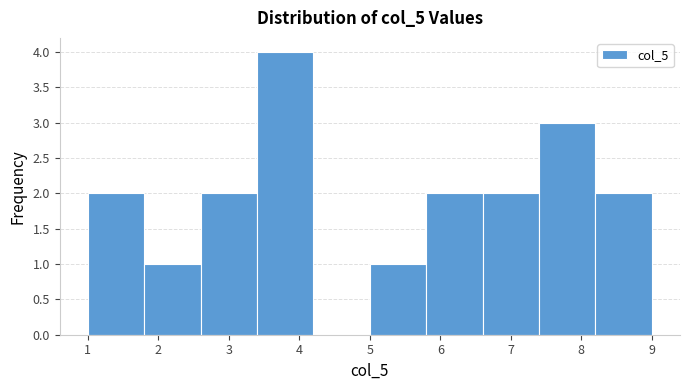

Which range on the x-axis has the tallest bar?

3.4 to 4.2